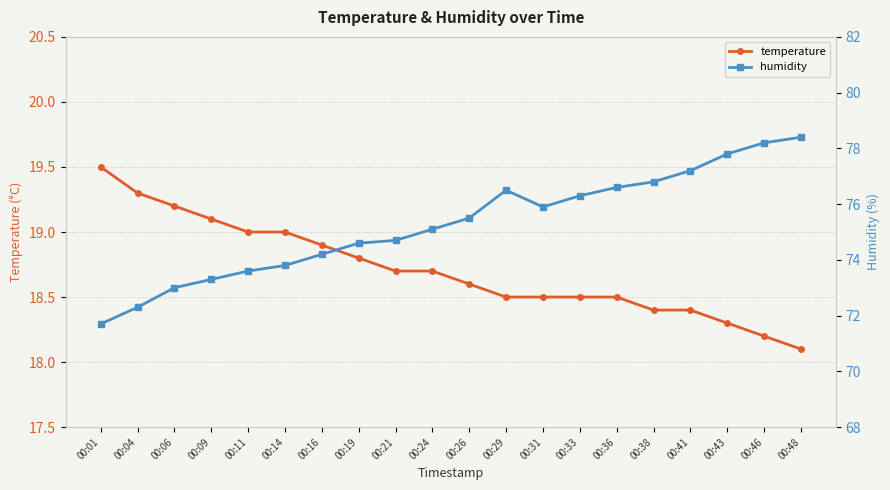

The value of humidity at 00:06 is 37.3. True or false?

False